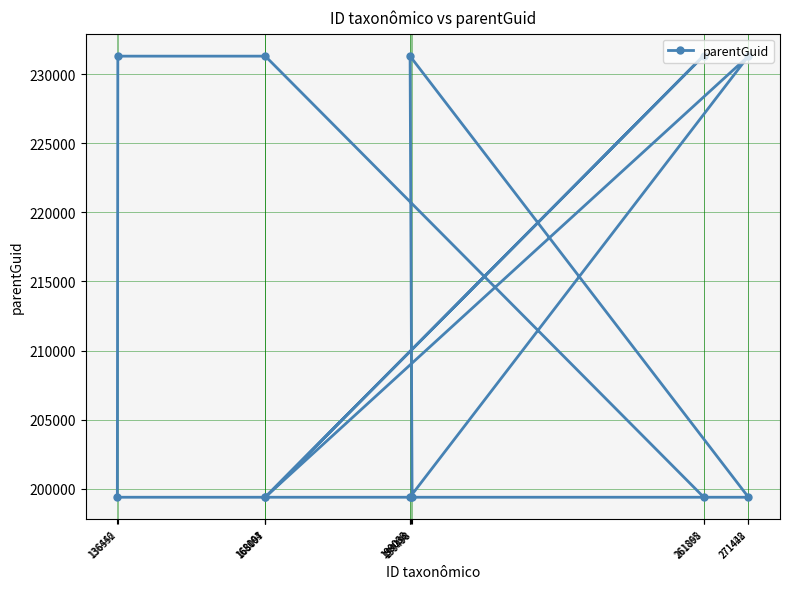

What is the value of the 7th point from the left?

231292